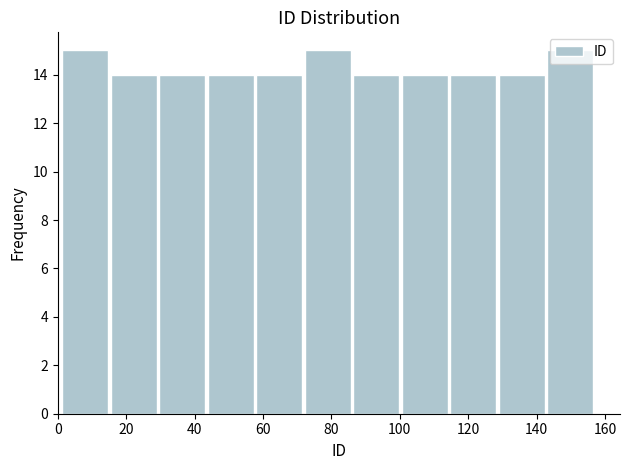

Reading left to right, list every bar in this chart as the range it spans on the x-axis followed by its height. Neither the bar edges nor the heights are printed on the chart, so give them approximately, as read against the axes.

2 to 16: 15
16 to 30: 14
30 to 44: 14
44 to 58: 14
58 to 72: 14
72 to 86: 15
86 to 100: 14
100 to 114: 14
114 to 128: 14
128 to 142: 14
142 to 158: 15